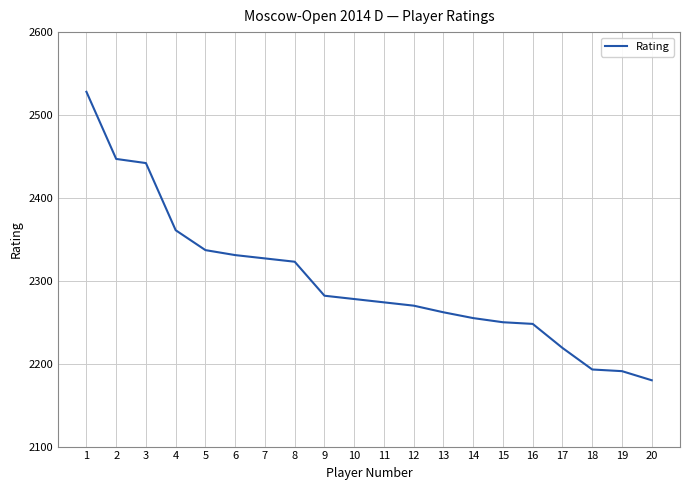

What is the sum of all values?

45998